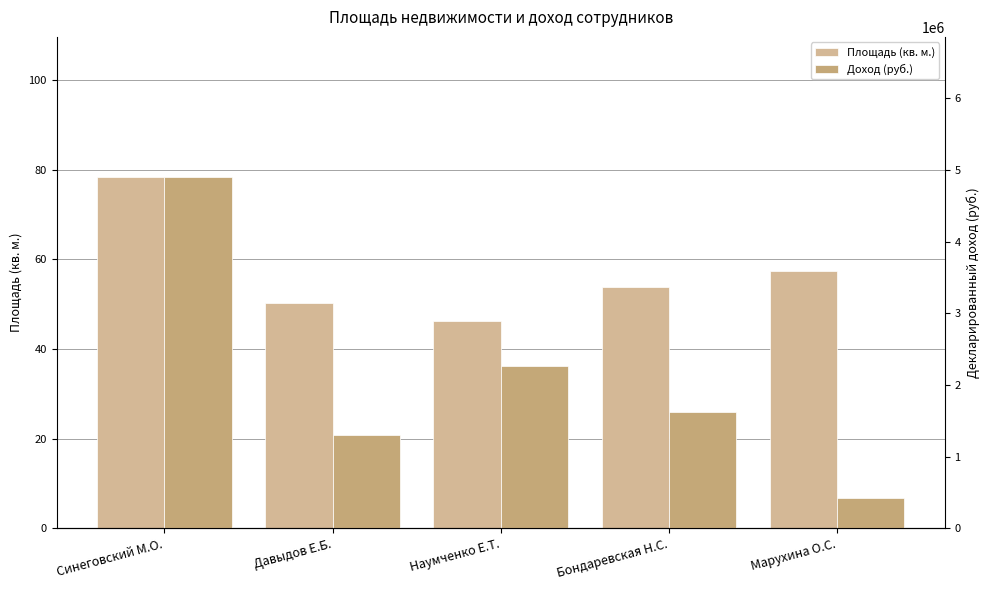

What position from the right is Наумченко Е.Т.?

3